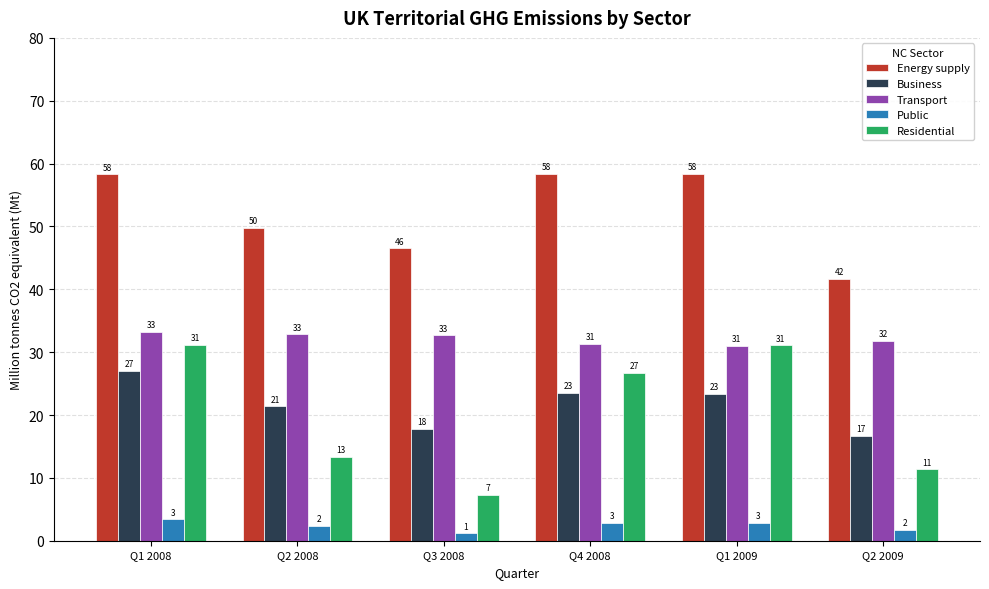

What position from the right is Q1 2008?

6